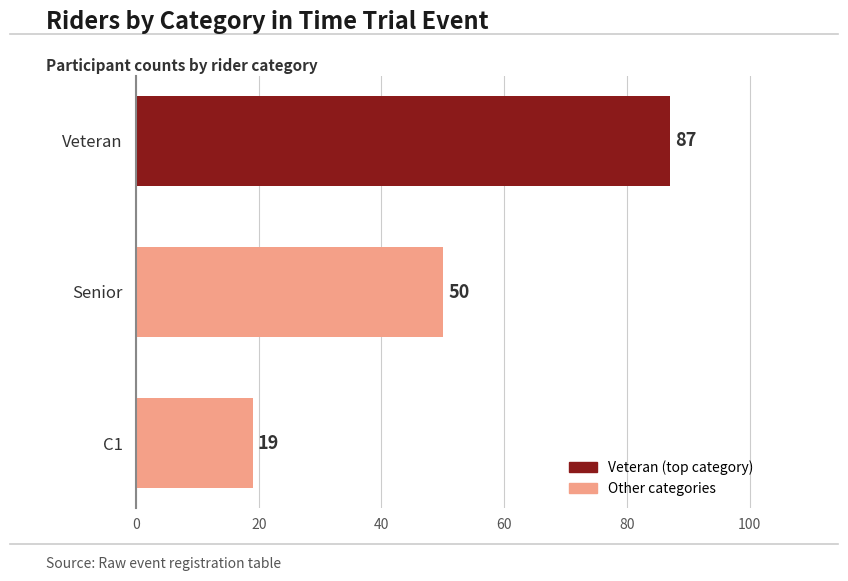

What is the label of the 1st bar from the bottom?

C1